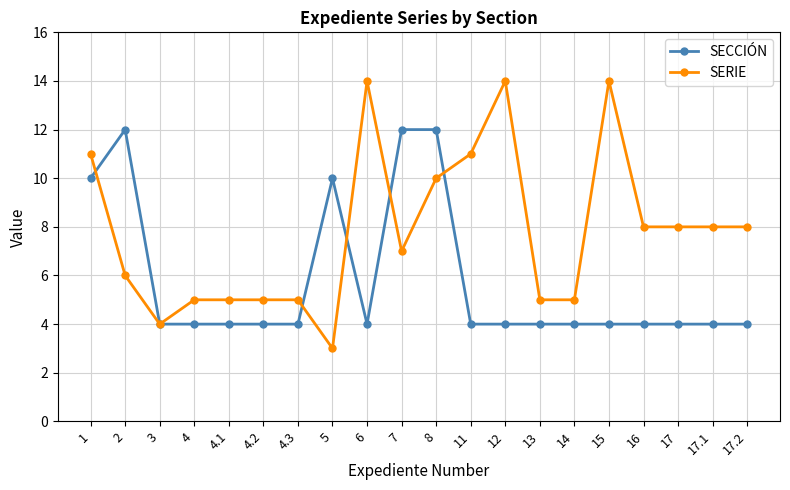

Reading right to left, what are all the values shown in this chart?

SECCIÓN: 17.2=4	17.1=4	17=4	16=4	15=4	14=4	13=4	12=4	11=4	8=12	7=12	6=4	5=10	4.3=4	4.2=4	4.1=4	4=4	3=4	2=12	1=10
SERIE: 17.2=8	17.1=8	17=8	16=8	15=14	14=5	13=5	12=14	11=11	8=10	7=7	6=14	5=3	4.3=5	4.2=5	4.1=5	4=5	3=4	2=6	1=11